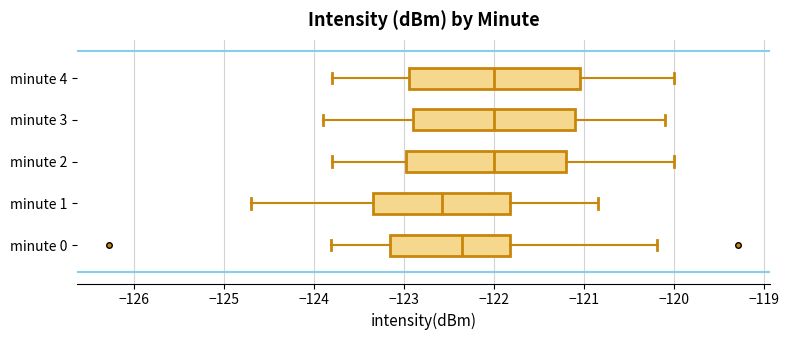

Which box has the furthest to the left median line?

minute 1